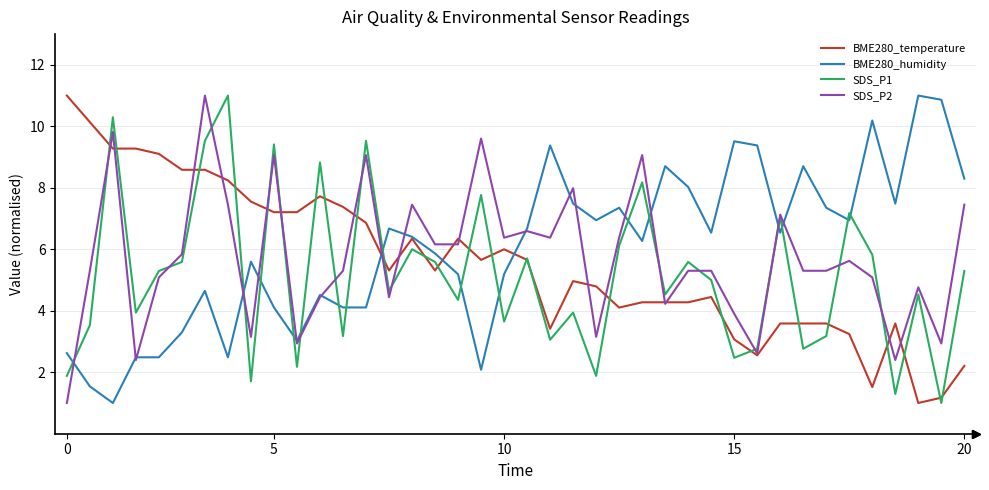

What is the greatest value displayed?

11.0